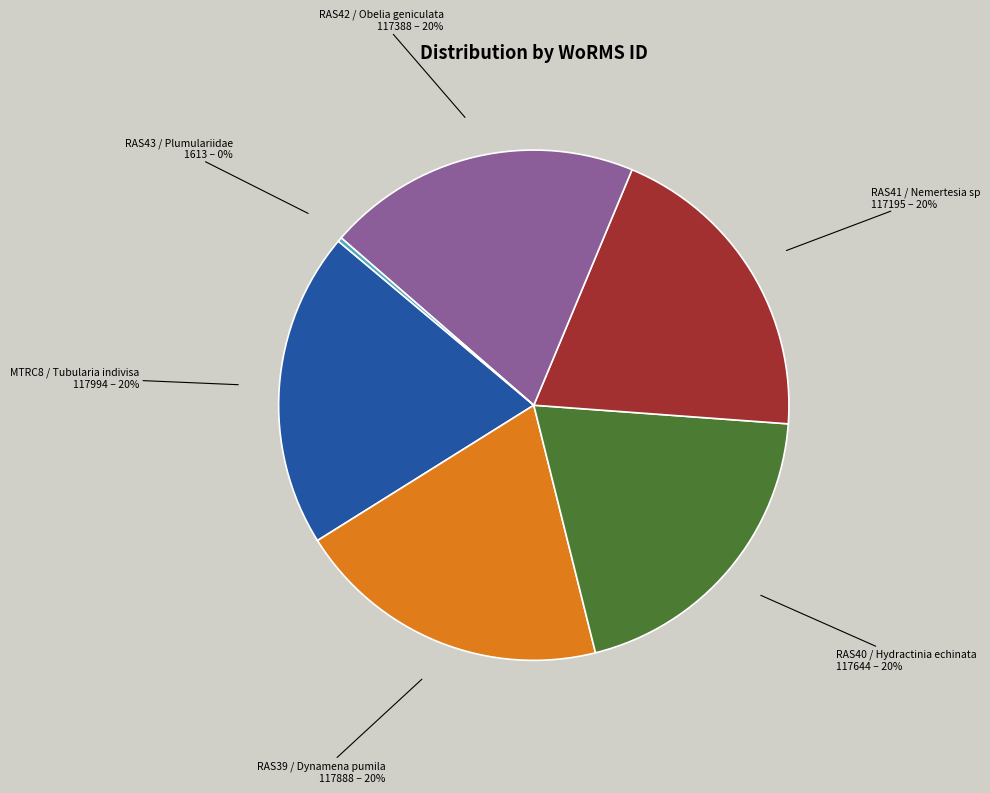

To the nearest percent, what is the average slice percentage?

17%